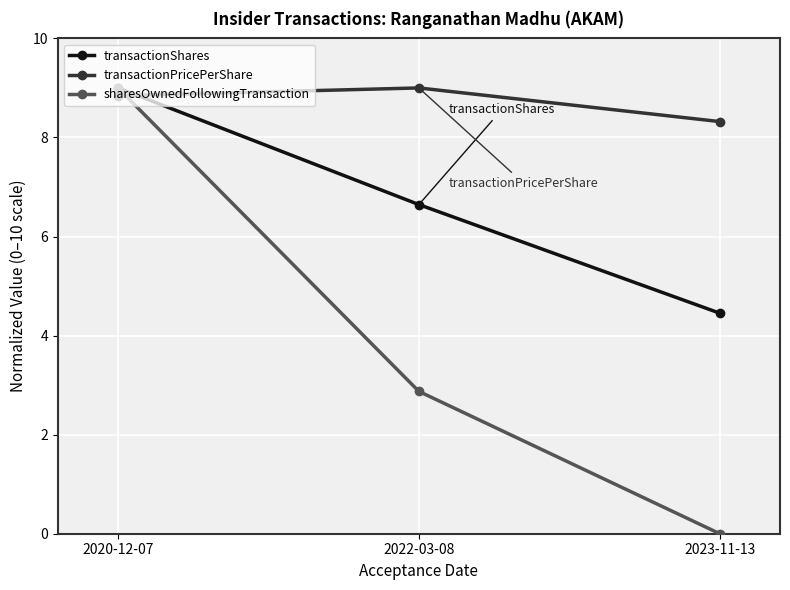

Reading left to right, extract all data points from this chart.

transactionShares: 9.0	6.6	4.5
transactionPricePerShare: 8.8	9.0	8.3
sharesOwnedFollowingTransaction: 9.0	2.9	0.0